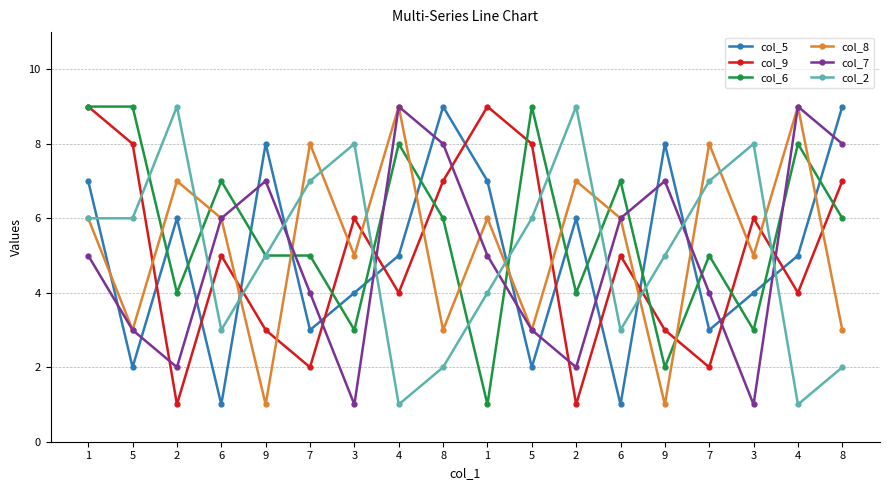

At which label does col_8 first exceed 6?

2